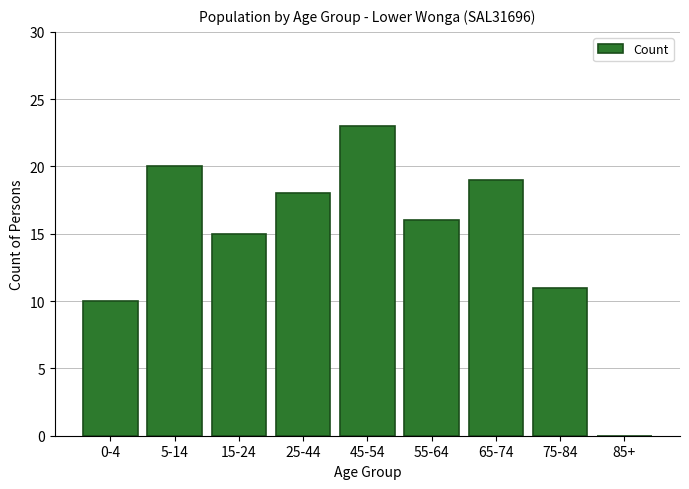

Reading right to left, list all the values displayed in this chart.

85+=0	75-84=11	65-74=19	55-64=16	45-54=23	25-44=18	15-24=15	5-14=20	0-4=10